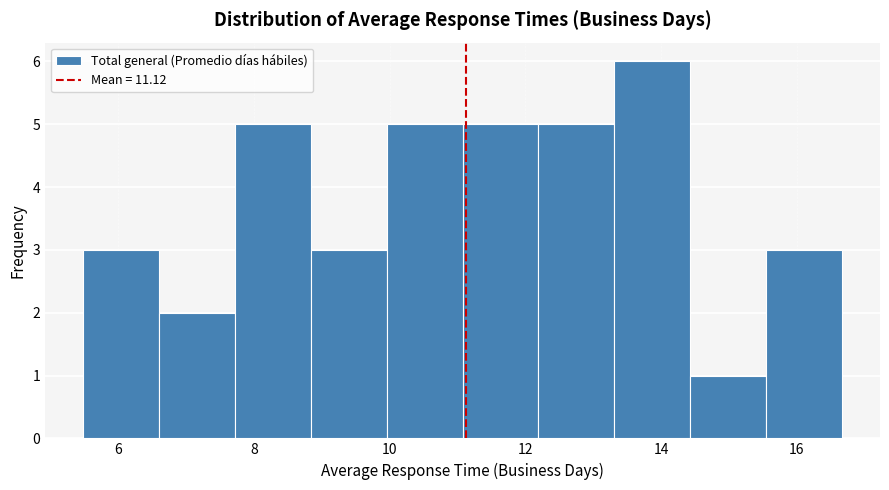

How tall is the bar that spans 10.0 to 11.0 on the x-axis? Neither the bar edges nor the heights are printed on the chart, so give them approximately, as read against the axes.

5